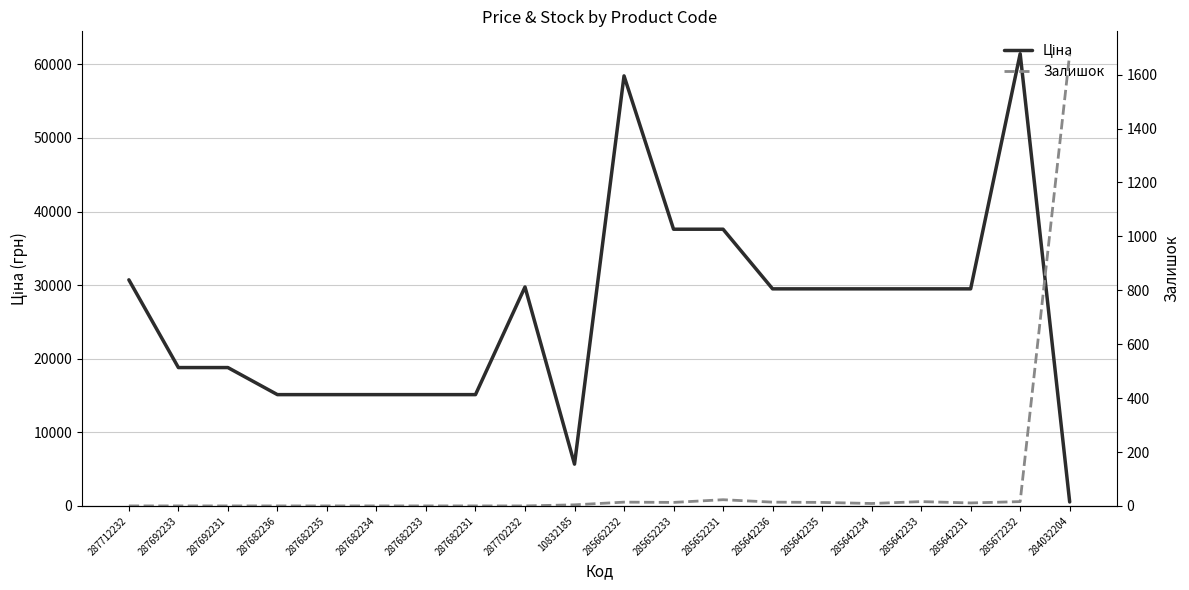

How many categories are shown in the chart?

20